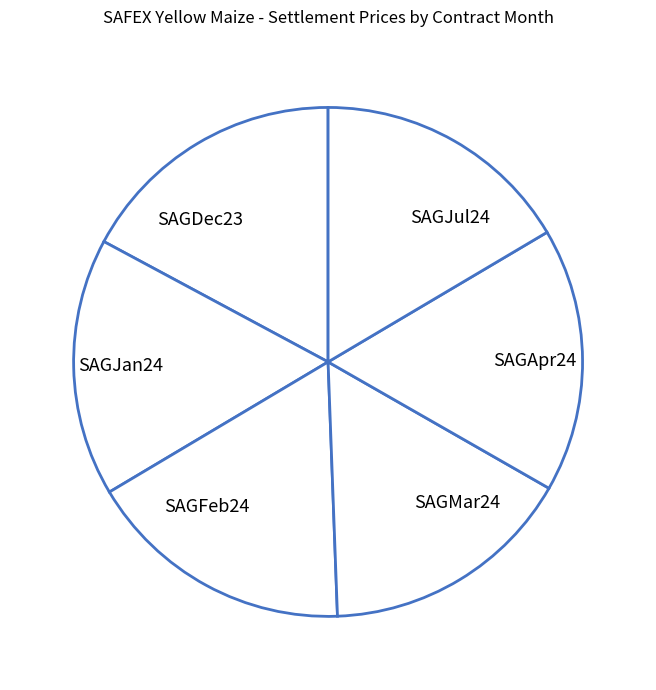

How many segments does this pie chart have?

6